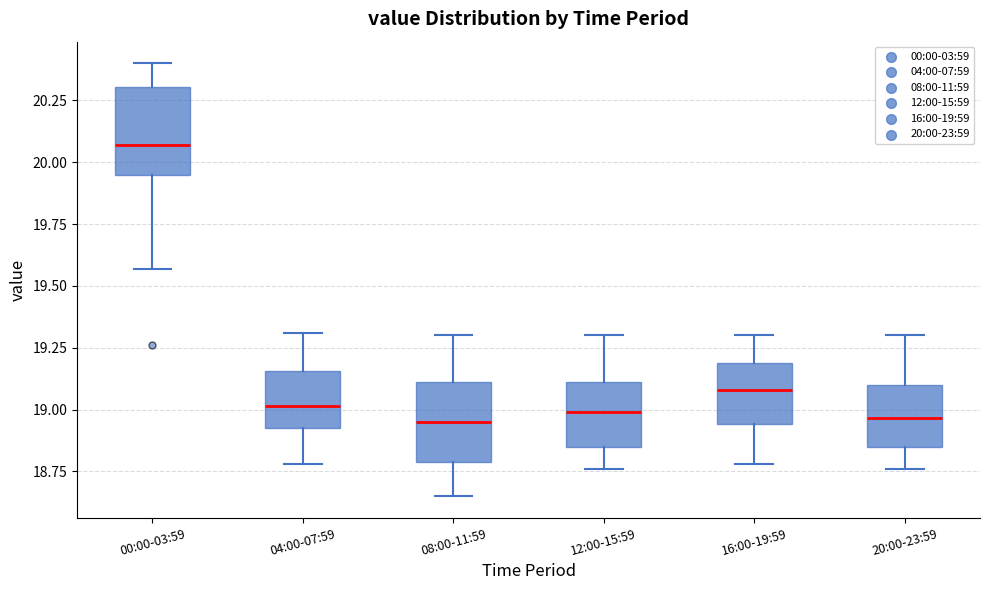

Where does the lower whisker of the box for 20:00-23:59 end on the y-axis? The values are not printed on the chart, so give them approximately, as read against the axis.

18.75